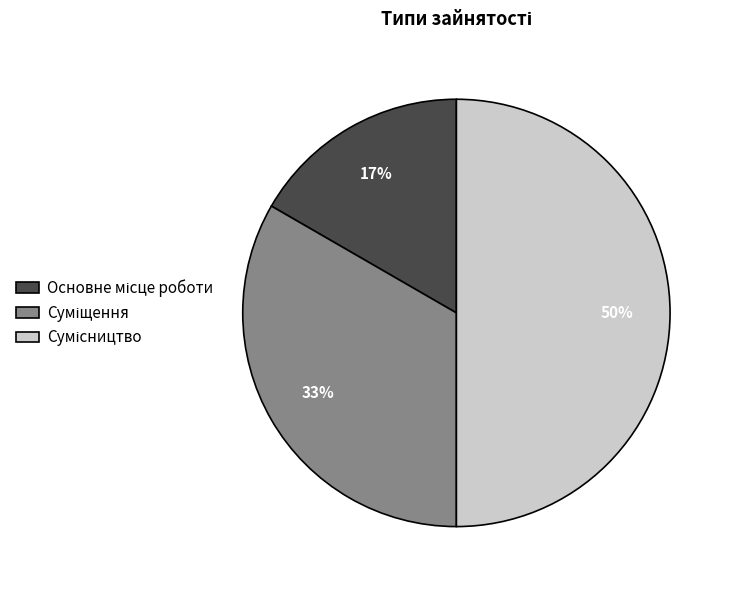

To the nearest percent, what is the average slice percentage?

33%